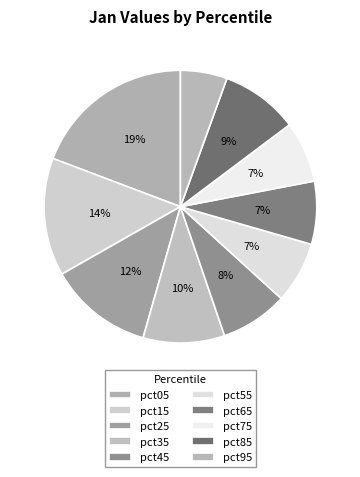

How many slices are in this pie chart?

10